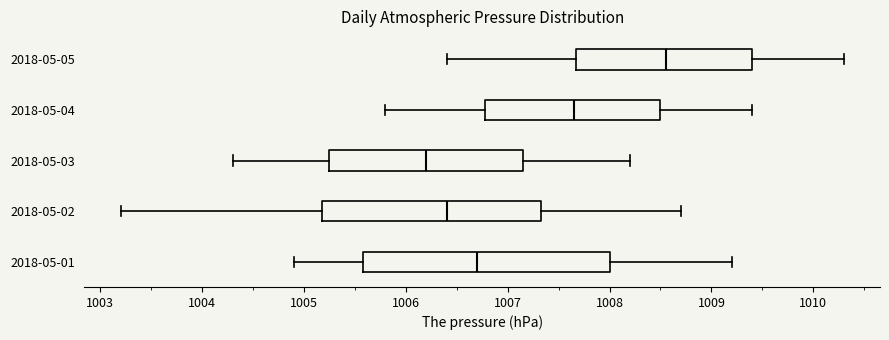

Which box's median line is the furthest to the right?

2018-05-05